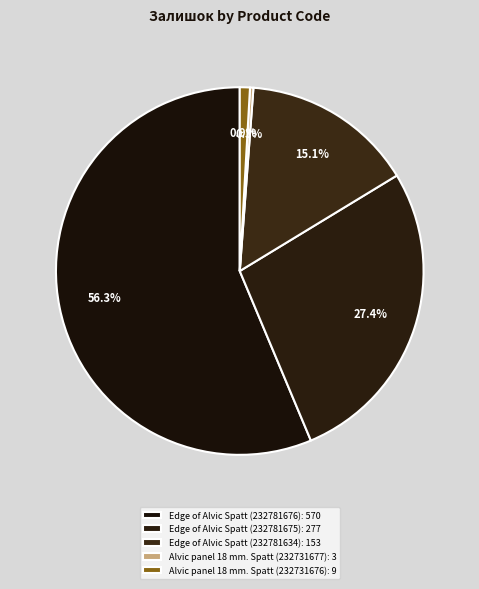

Count the number of slices in the pie.

5